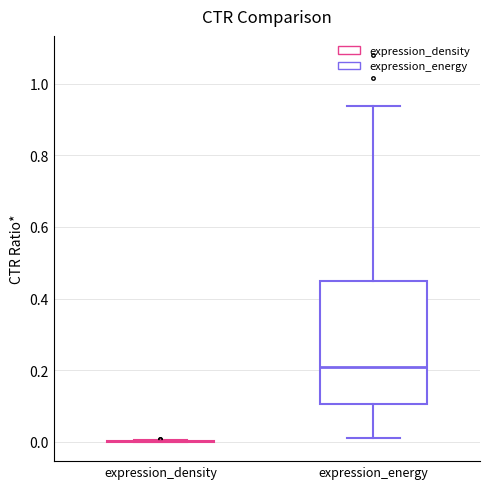

Which box is the tallest, from its lower edge to its upper edge?

expression_energy